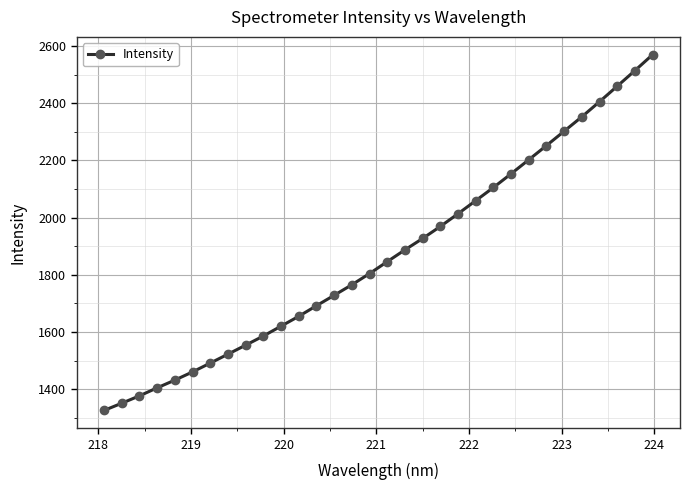

What is the value of the 29th point from the left?

2405.2